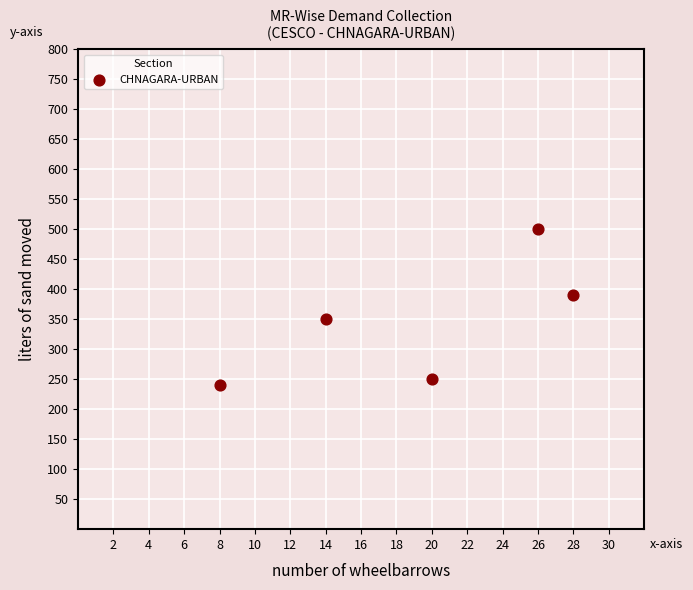

What is the range of Y values (max minus min)?

260